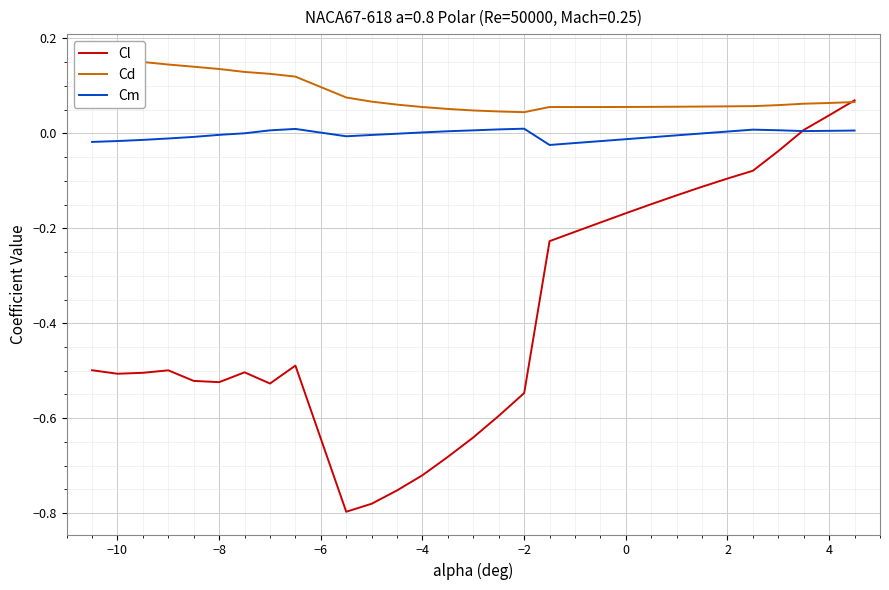

Reading left to right, list all the values displayed in this chart.

Cl: -0.5	-0.5	-0.5	-0.5	-0.5	-0.5	-0.5	-0.5	-0.5	-0.8	-0.8	-0.8	-0.7	-0.7	-0.6	-0.6	-0.5	-0.2	-0.2	-0.2	-0.2	-0.1	-0.1	-0.1	-0.1	-0.1	-0.0	0.0	0.0	0.1
Cd: 0.2	0.2	0.2	0.1	0.1	0.1	0.1	0.1	0.1	0.1	0.1	0.1	0.1	0.1	0.0	0.0	0.0	0.1	0.1	0.1	0.1	0.1	0.1	0.1	0.1	0.1	0.1	0.1	0.1	0.1
Cm: -0.0	-0.0	-0.0	-0.0	-0.0	-0.0	0.0	0.0	0.0	-0.0	-0.0	-0.0	0.0	0.0	0.0	0.0	0.0	-0.0	-0.0	-0.0	-0.0	-0.0	-0.0	-0.0	0.0	0.0	0.0	0.0	0.0	0.0